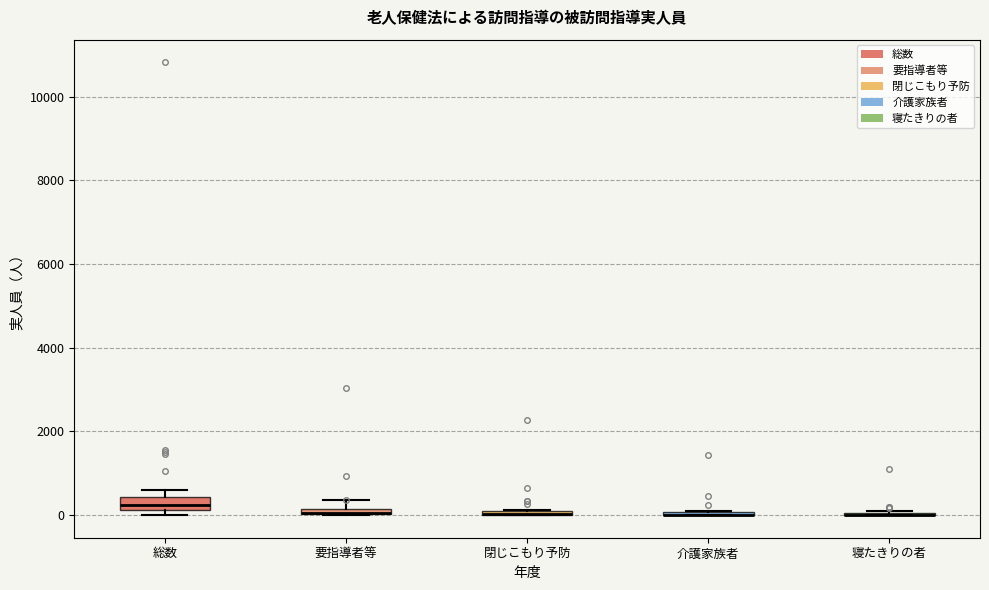

Where is the lower edge of the box for 要指導者等 on the y-axis? The values are not printed on the chart, so give them approximately, as read against the axis.

0